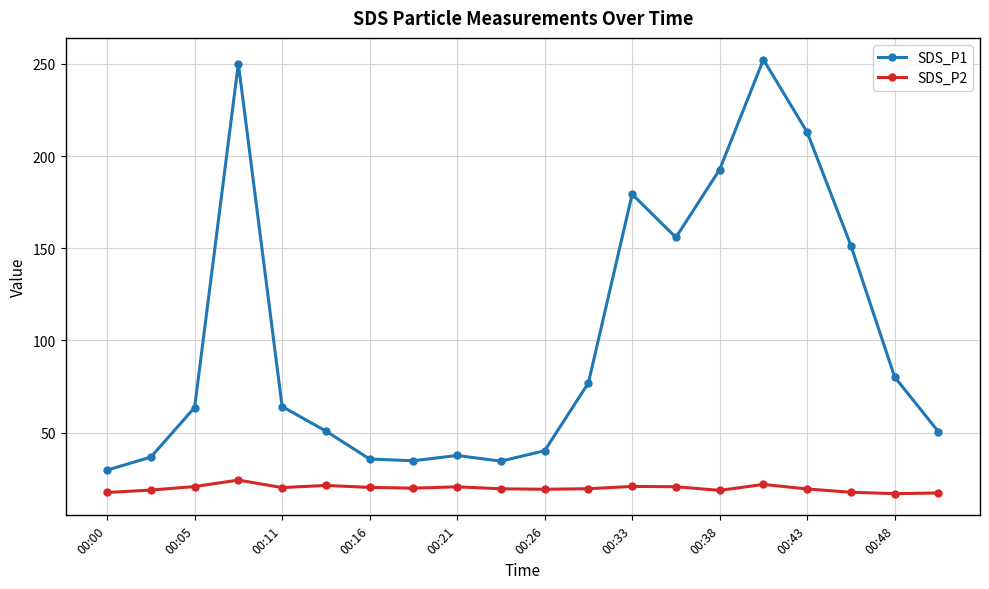

True or false: SDS_P1 has more than 1 points higher than both neighbors.

True